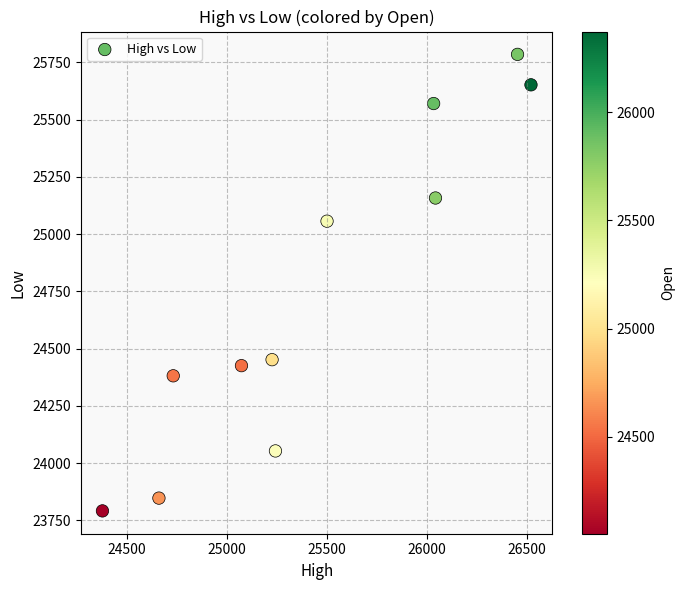

What is the average X value?

25441.4